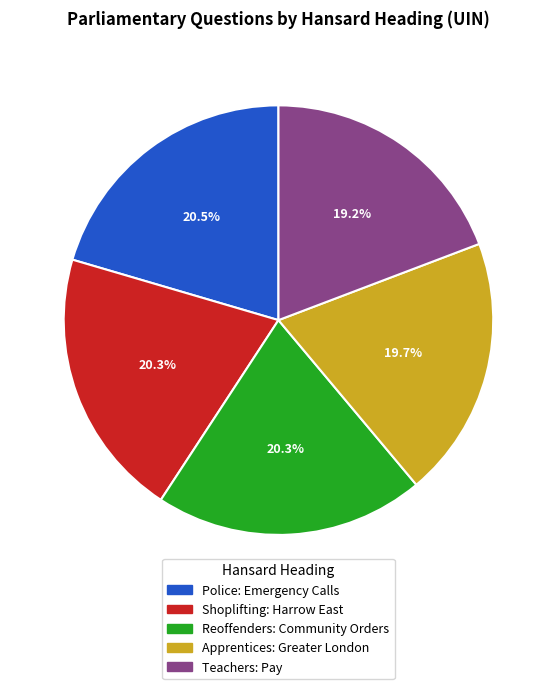

Combined, what portion of the pie is Reoffenders: Community Orders and Apprentices: Greater London?

40.0%